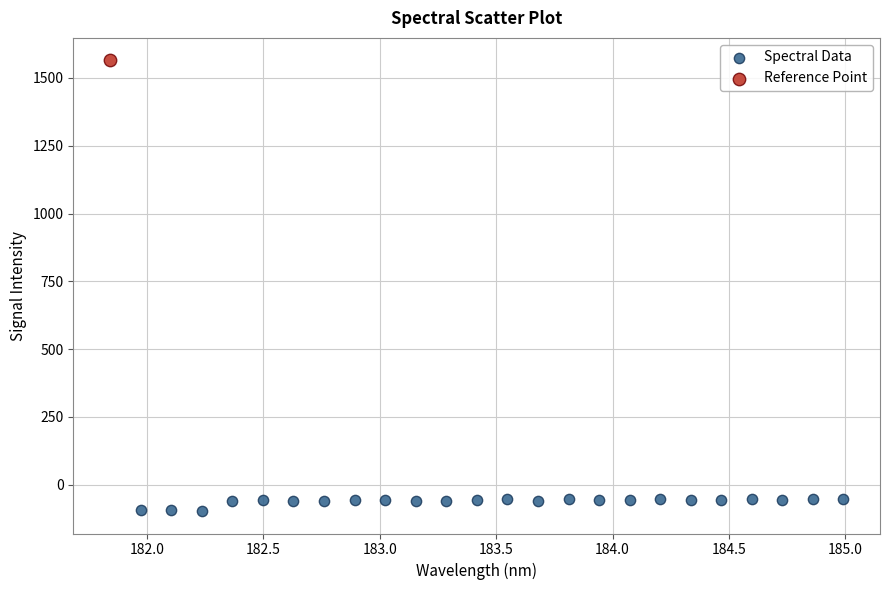

What are all the series names shown in the legend?

Spectral Data, Reference Point